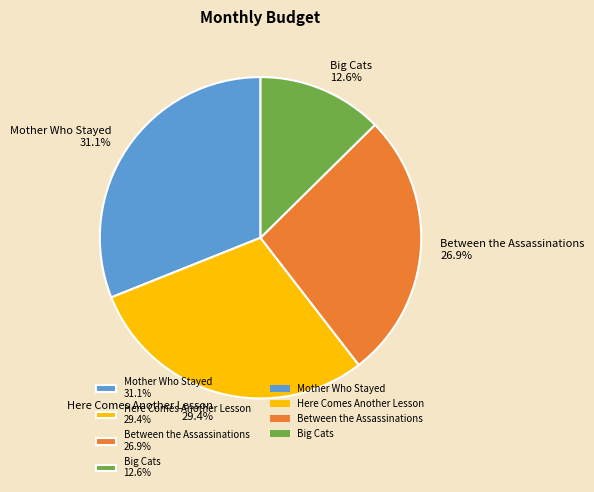

Count the number of slices in the pie.

4